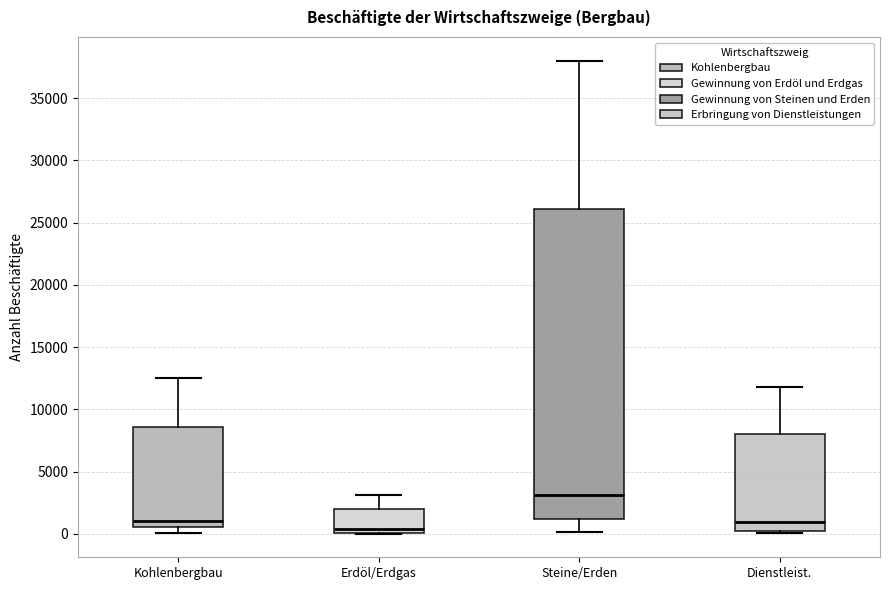

Which box is the tallest, from its lower edge to its upper edge?

Steine/Erden